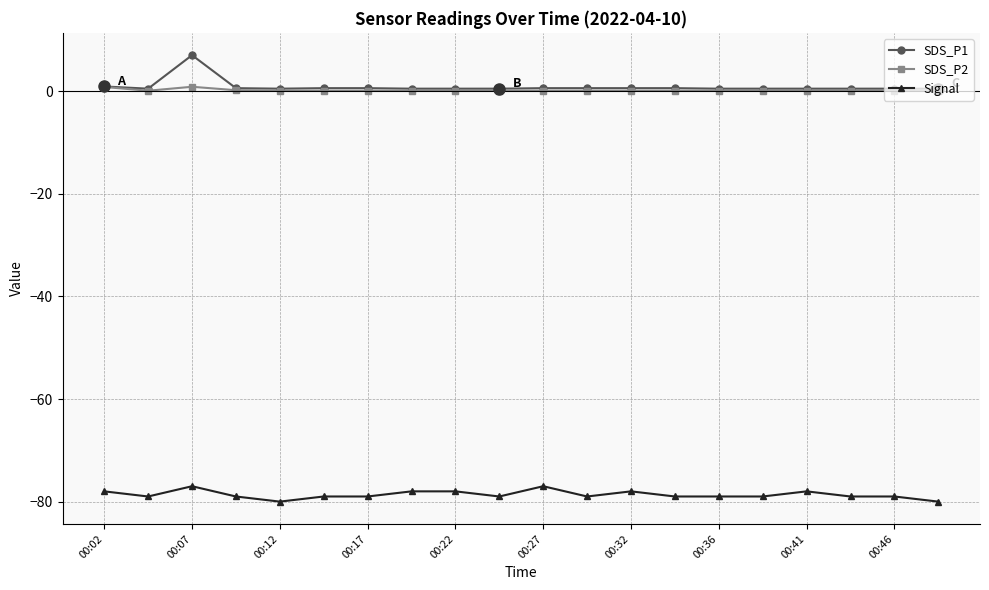

True or false: Signal has more than 0 interior local peaks.

True